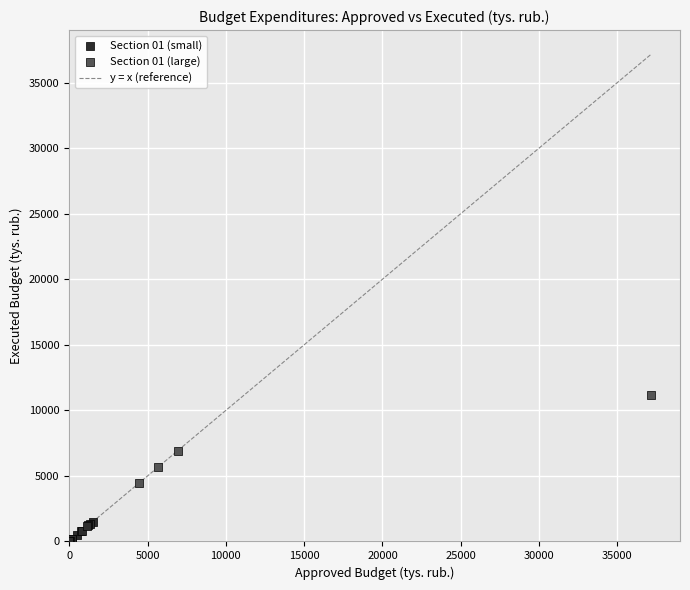

Which series reaches the maximum Y coordinate?

Section 01 (large)